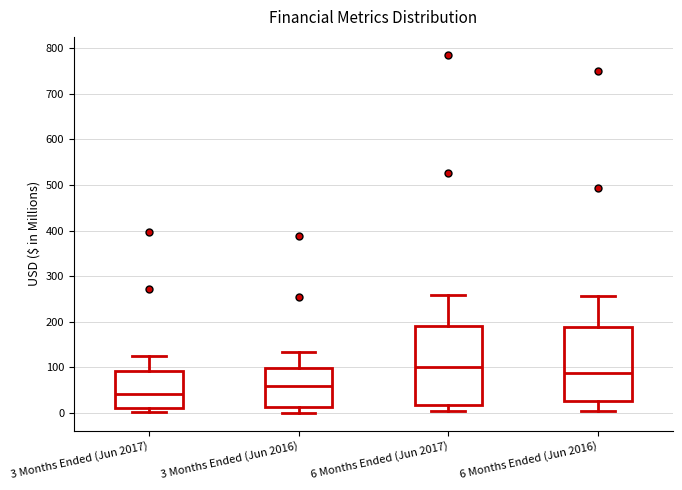

Reading left to right, read every box against the y-axis: the position of its median line, the range the box covers, and the ends of its whiskers. The values are not printed on the chart, so give them approximately, as read against the axis.

3 Months Ended (Jun 2017): median 40, box 10 to 90, whiskers 0 to 130
3 Months Ended (Jun 2016): median 60, box 10 to 100, whiskers 0 to 130
6 Months Ended (Jun 2017): median 100, box 20 to 190, whiskers 0 to 260
6 Months Ended (Jun 2016): median 90, box 30 to 190, whiskers 0 to 260